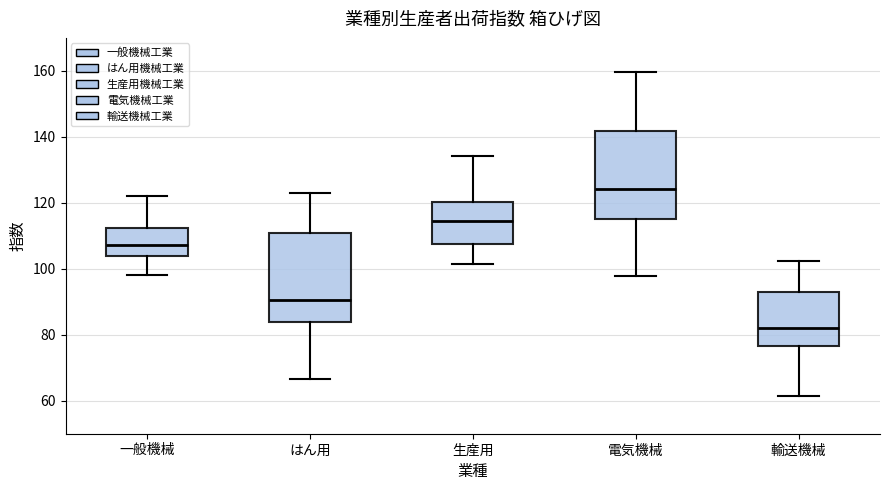

Reading left to right, transcribe this box plot: for each box, give where its median line is, the range the box spans, and where its two whiskers end, as read against the y-axis. The values are not printed on the chart, so give them approximately, as read against the axis.

一般機械: median 108, box 104 to 112, whiskers 98 to 122
はん用: median 90, box 84 to 110, whiskers 66 to 122
生産用: median 114, box 108 to 120, whiskers 102 to 134
電気機械: median 124, box 116 to 142, whiskers 98 to 160
輸送機械: median 82, box 76 to 94, whiskers 62 to 102